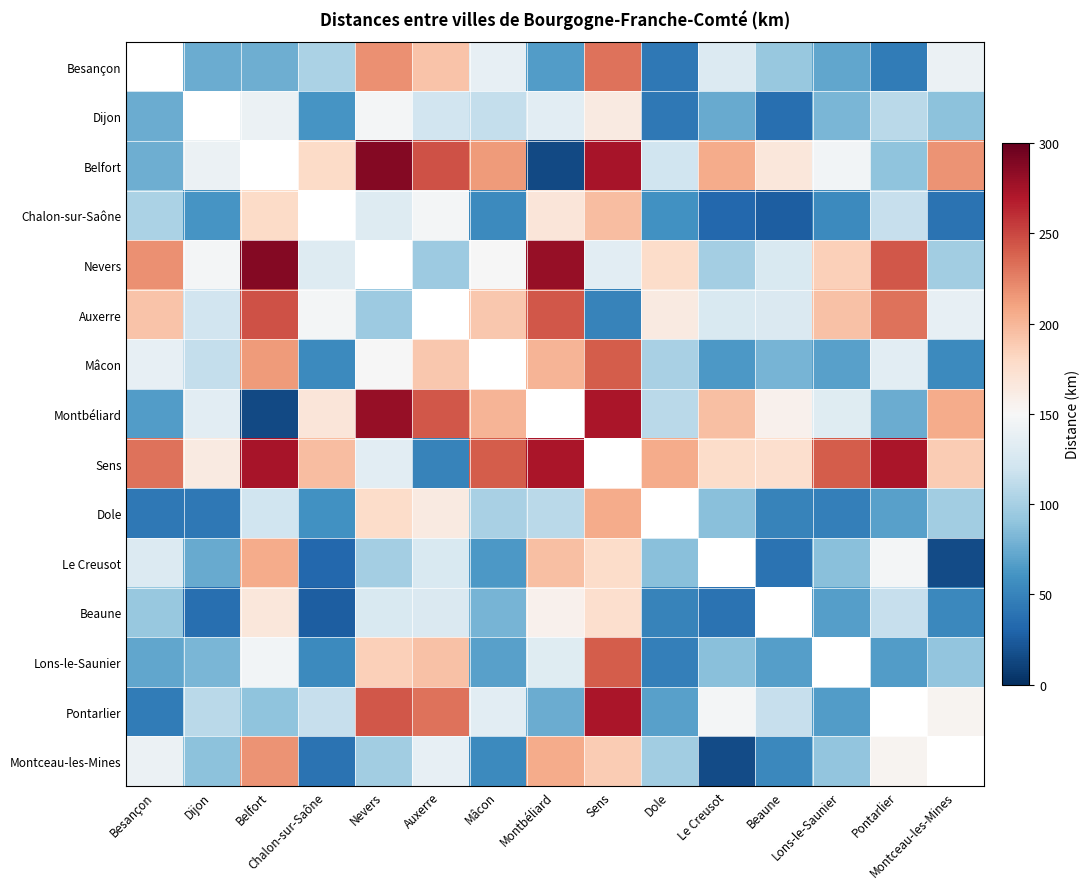

Where is Montbéliard nearest to the value 148?

Beaune